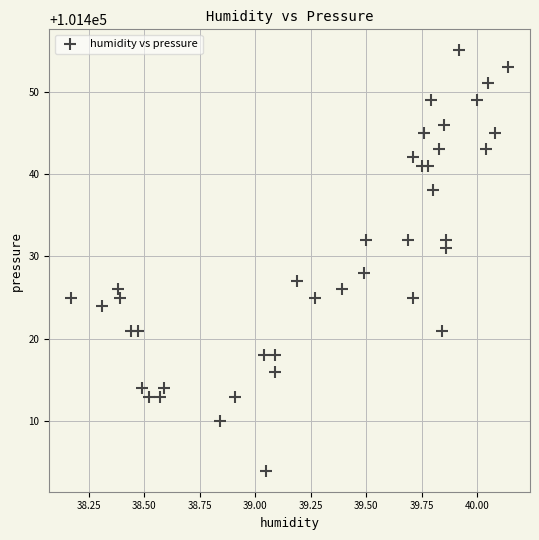

What Y value in the scatter plot is closest to 101429?

101428